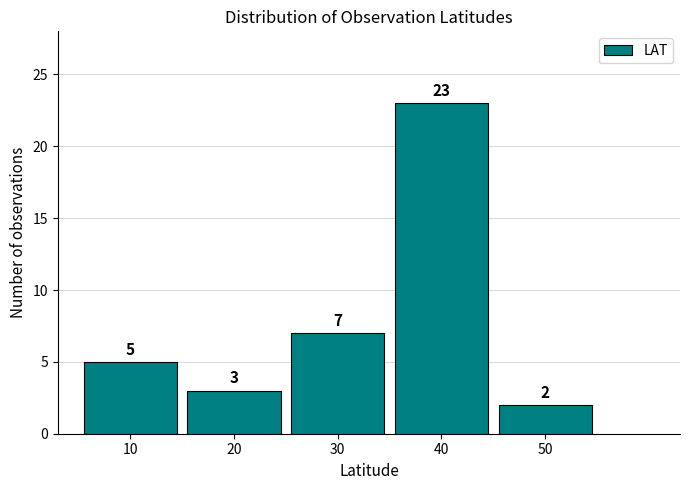

Reading left to right, list all the values displayed in this chart.

10=5	20=3	30=7	40=23	50=2